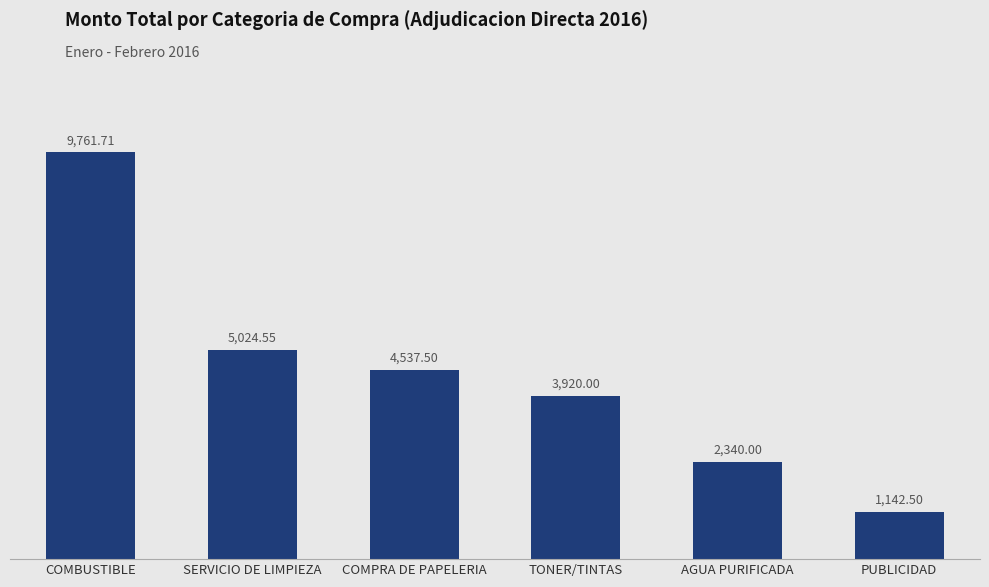

How many bars are there in total?

6